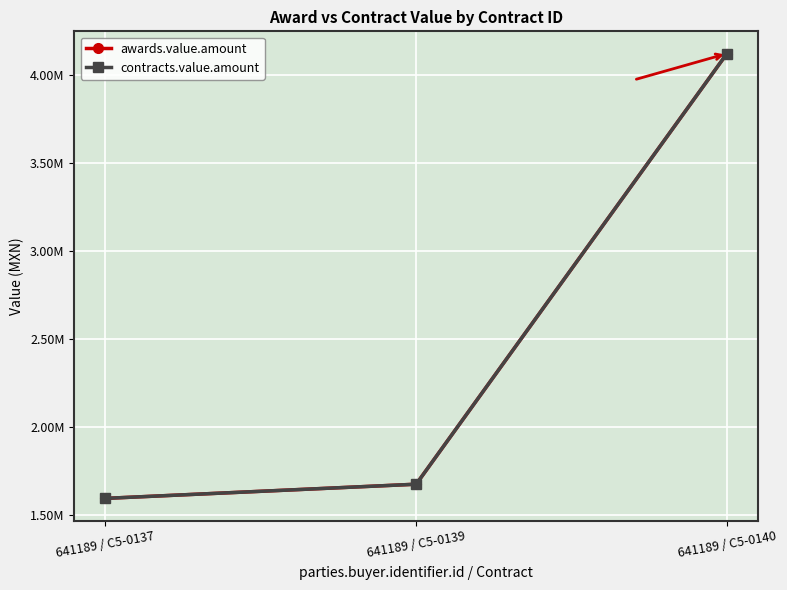

True or false: contracts.value.amount has a value of 2666715.0 at 641189 / C5-0137.

False